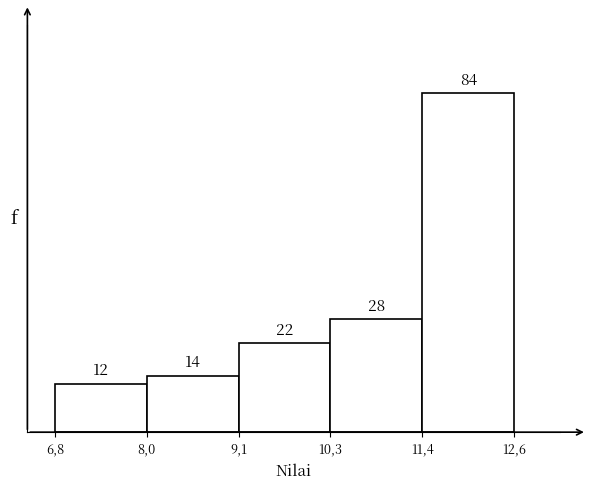

Reading left to right, transcribe all the data shown in this chart.

12	14	22	28	84